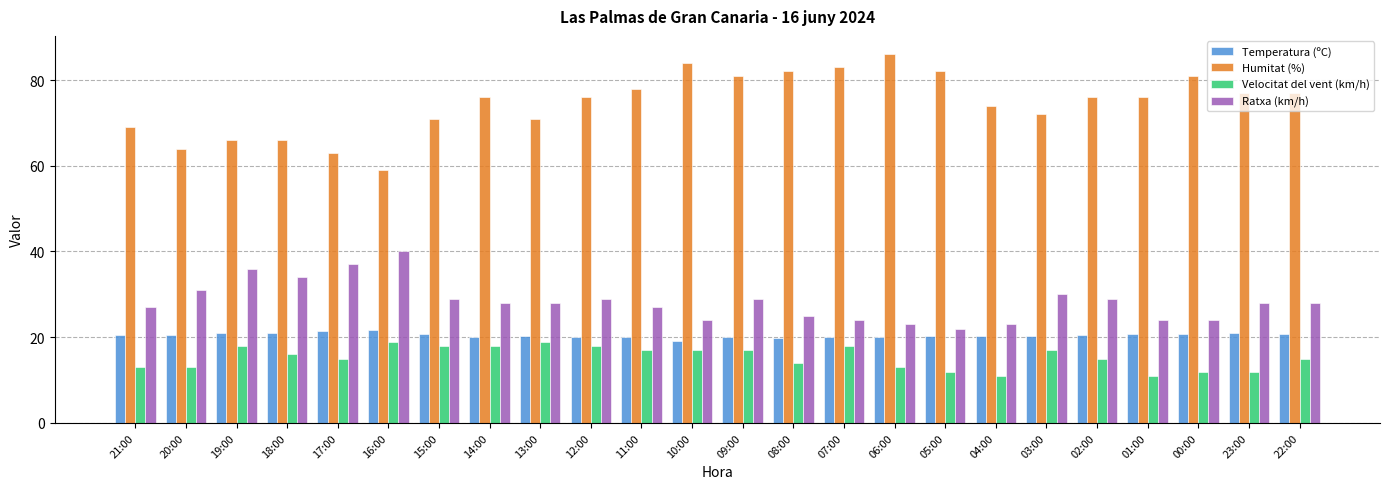

Which series has the largest range (max minus min)?

Humitat (%)